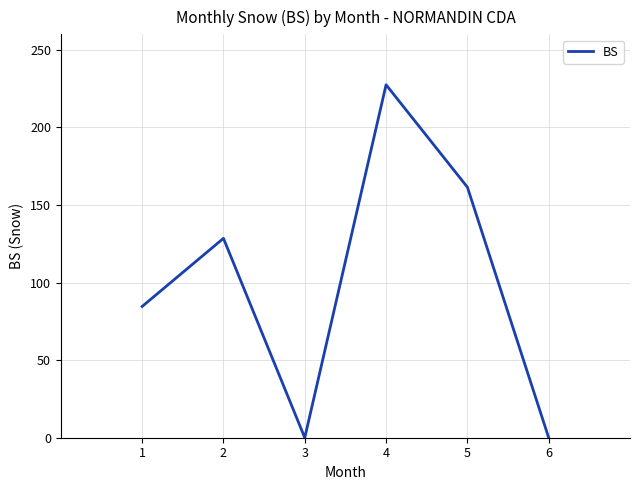

Which has a higher value, 6 or 2?

2